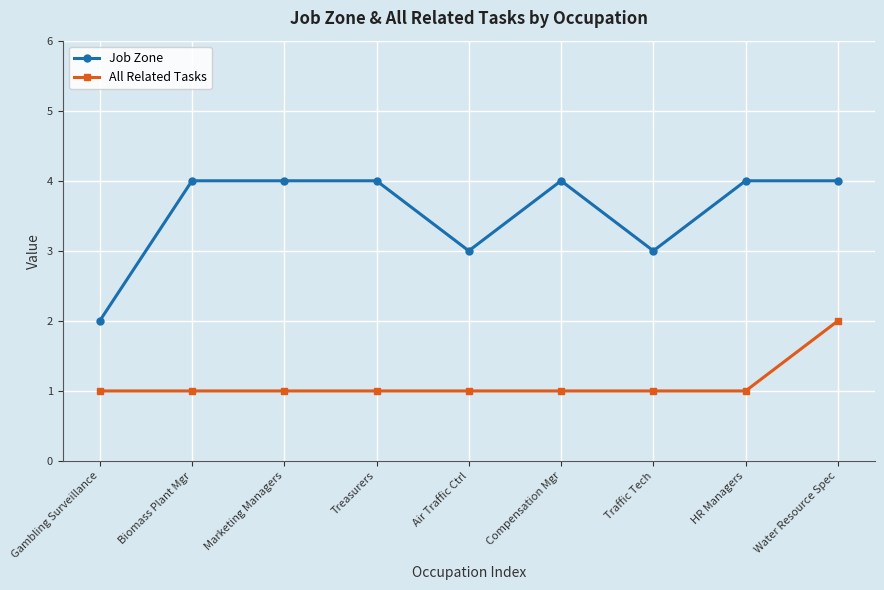

Rank the series by their average value, from highest to lowest.

Job Zone, All Related Tasks